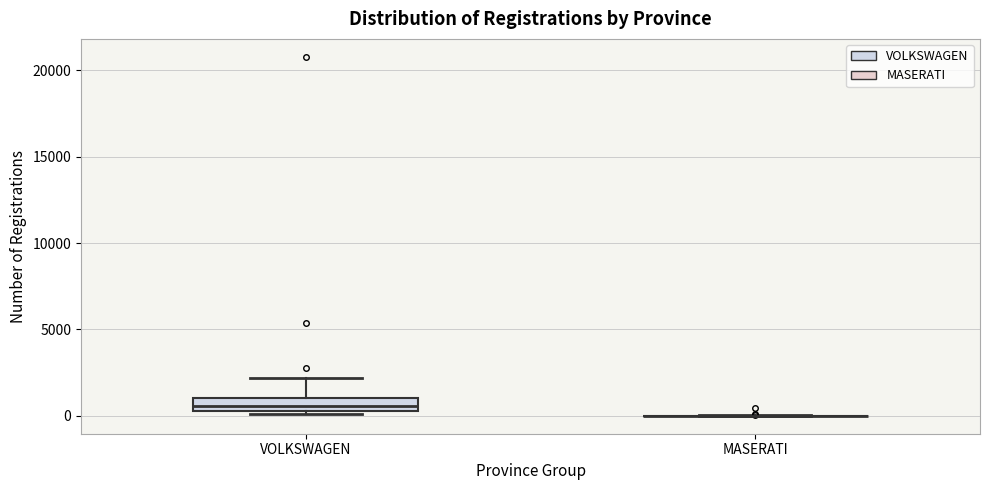

Comparing the boxes themselves (not the whiskers), which one is the tallest?

VOLKSWAGEN